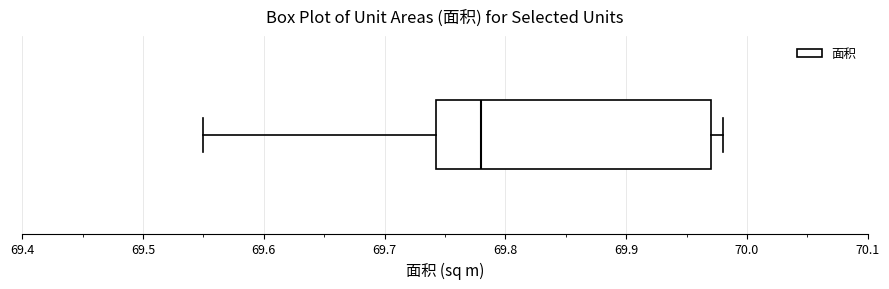

Transcribe this box plot: give where the median line is, the range the box spans, and where the two whiskers end, as read against the x-axis. The values are not printed on the chart, so give them approximately, as read against the axis.

median 69.78, box 69.74 to 69.97, whiskers 69.55 to 69.98